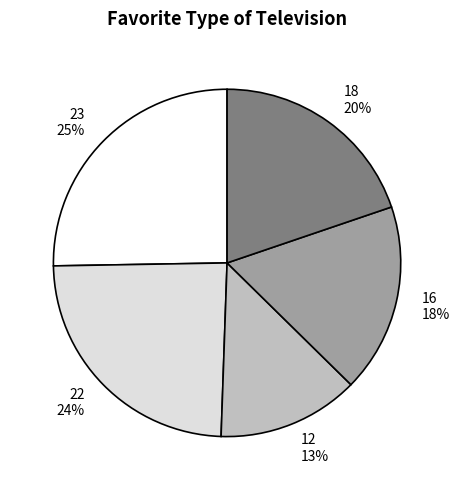

Rank the categories by value from lowest to highest.

12, 16, 18, 22, 23